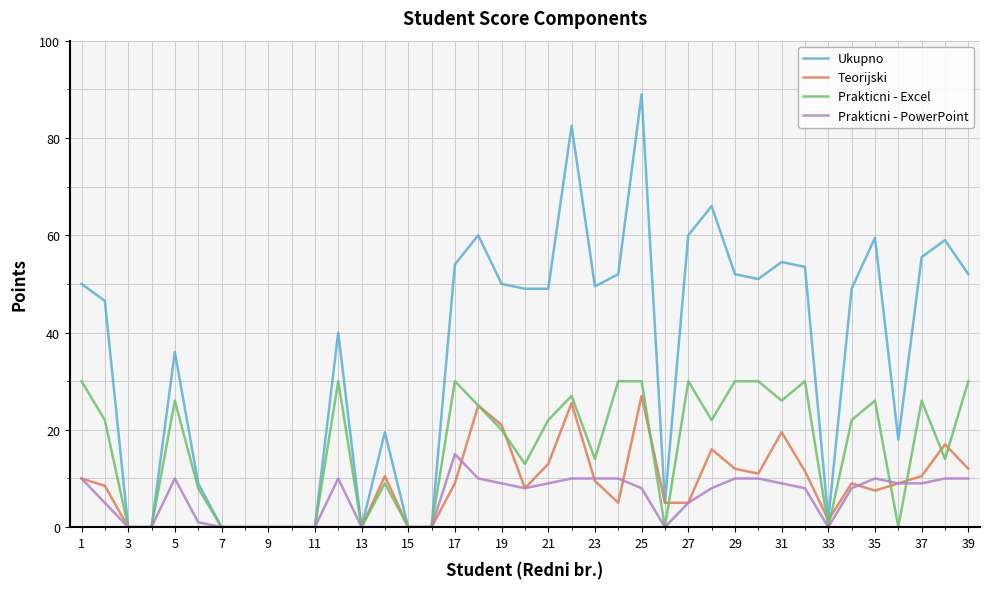

Which series has the largest total across all categories?

Ukupno